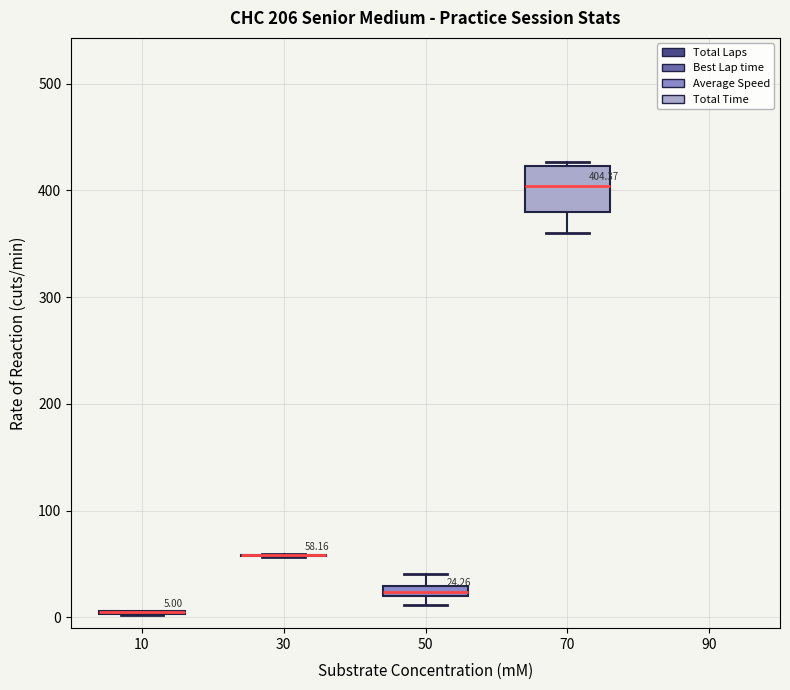

Which box is the tallest, from its lower edge to its upper edge?

70